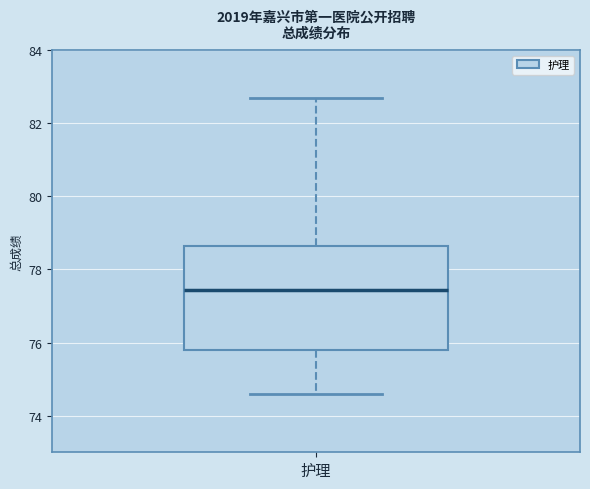

Transcribe this box plot: give where the median line is, the range the box spans, and where the two whiskers end, as read against the y-axis. The values are not printed on the chart, so give them approximately, as read against the axis.

median 77.4, box 75.8 to 78.6, whiskers 74.6 to 82.8